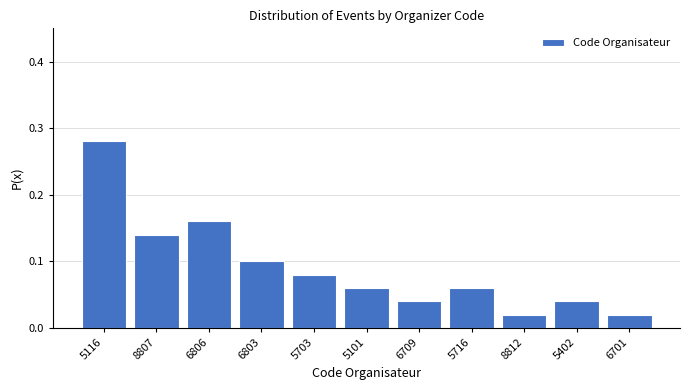

What is the sum of all values?

1.0